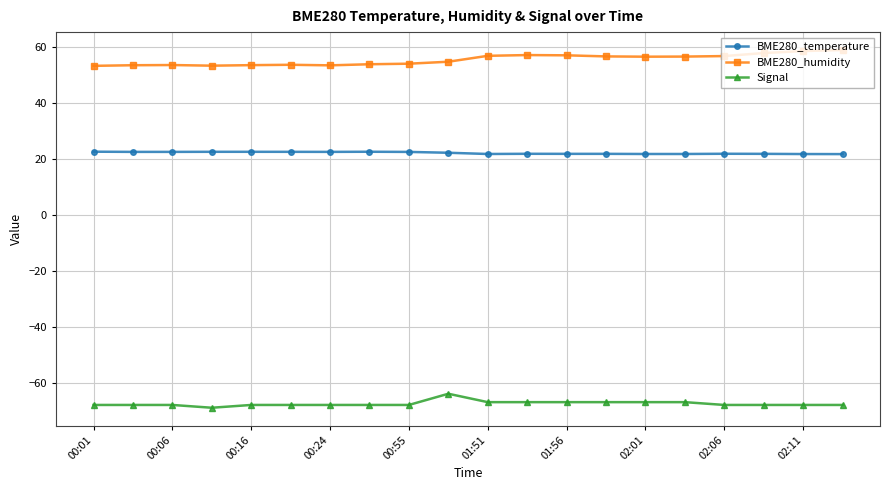

True or false: Signal and BME280_humidity cross at least once.

False